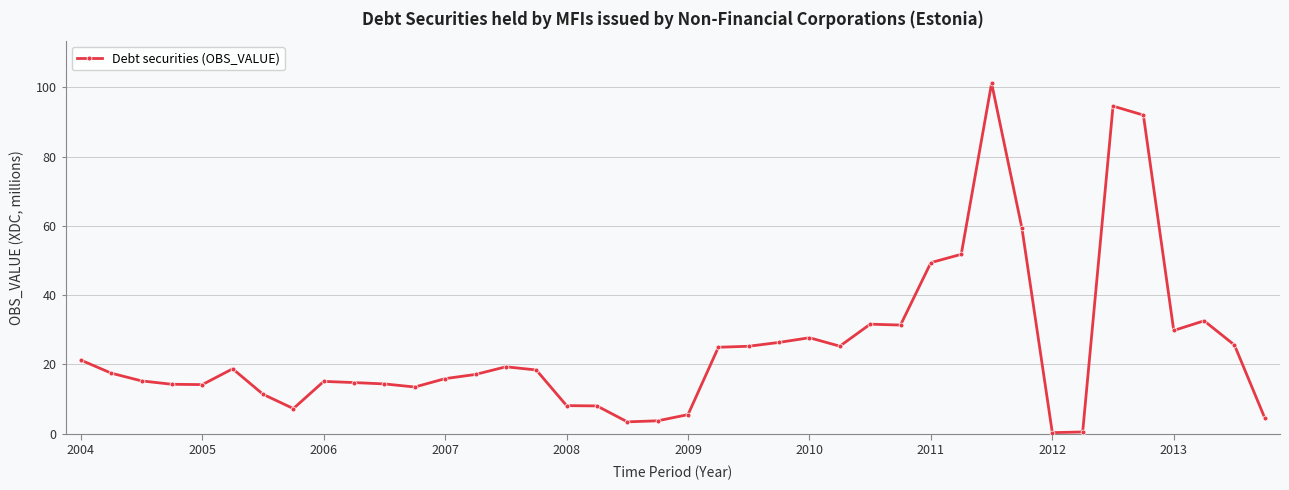

What is the maximum value shown in the chart?

101.2